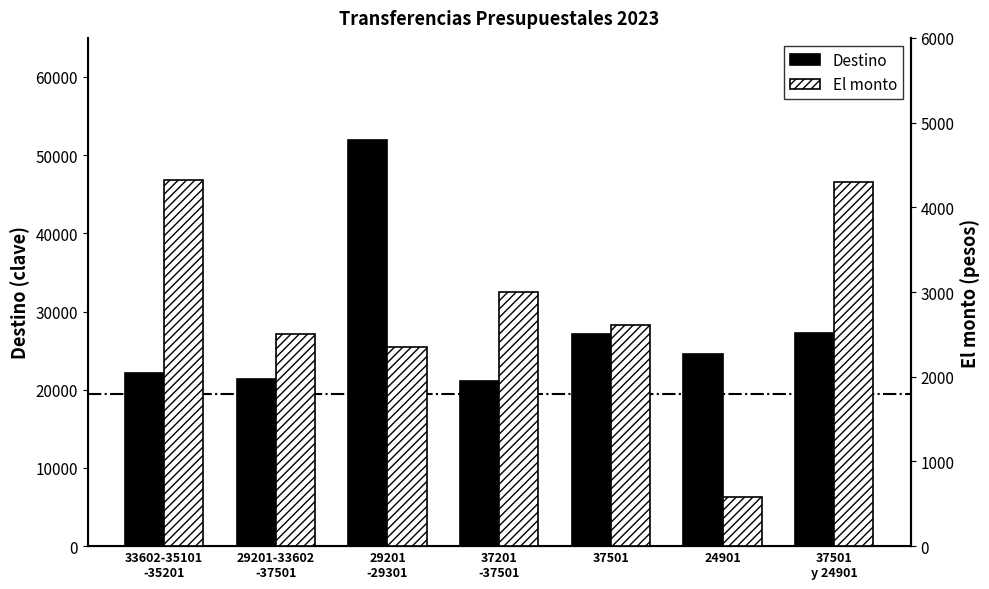

What is the difference between the highest and lowest values at 29201
-29301?

49554.0